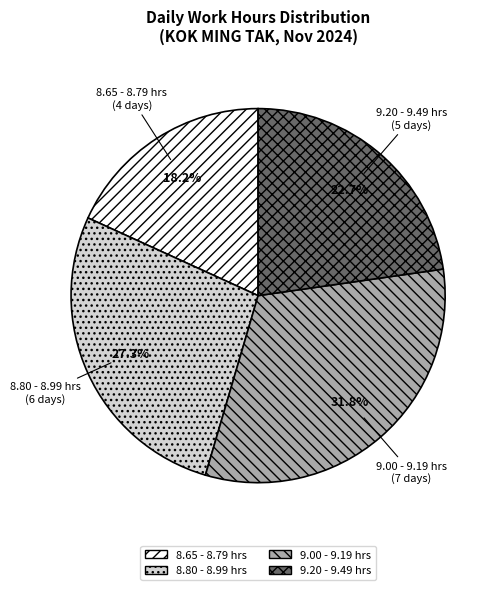

Count the number of slices in the pie.

4